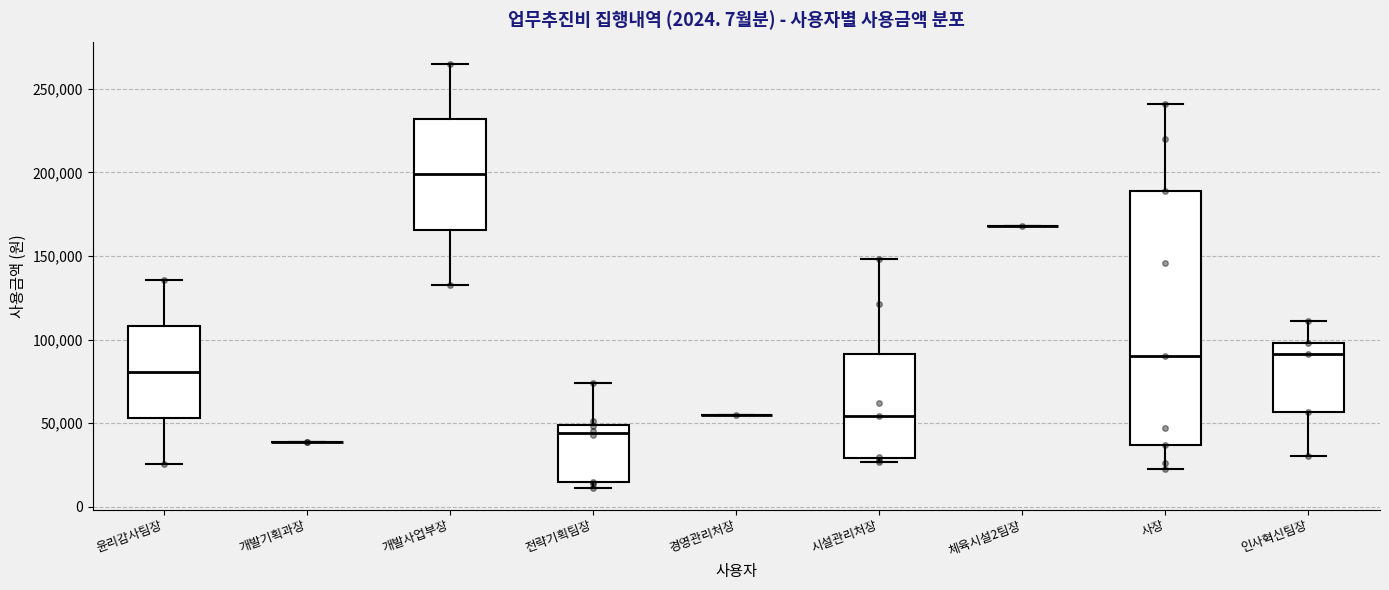

Which box is the tallest, from its lower edge to its upper edge?

사장